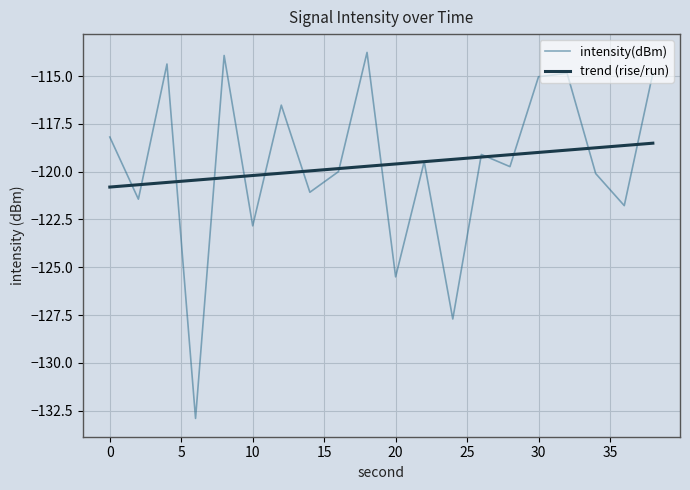

How many interior local valleys does the intensity(dBm) series have?

8